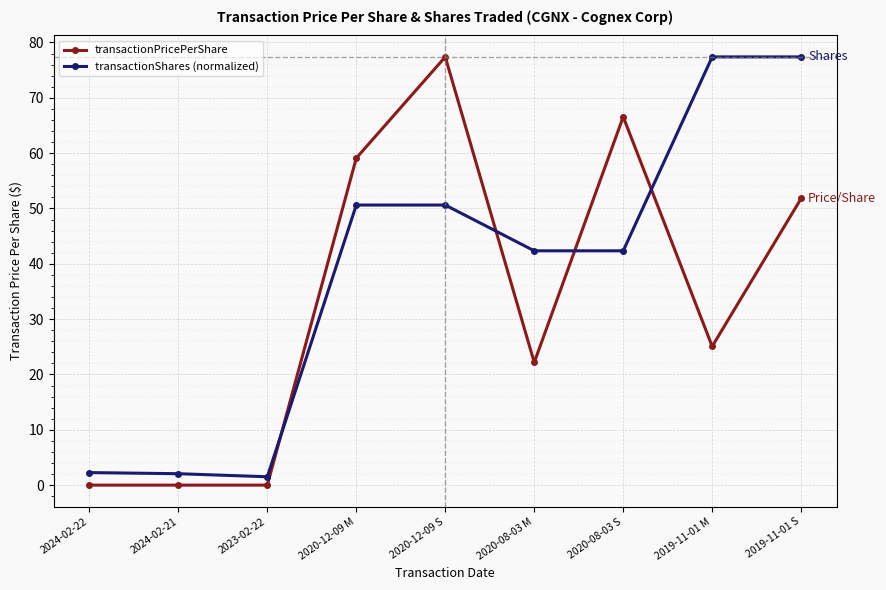

What is the average value of the transactionShares (normalized) series?

38.5